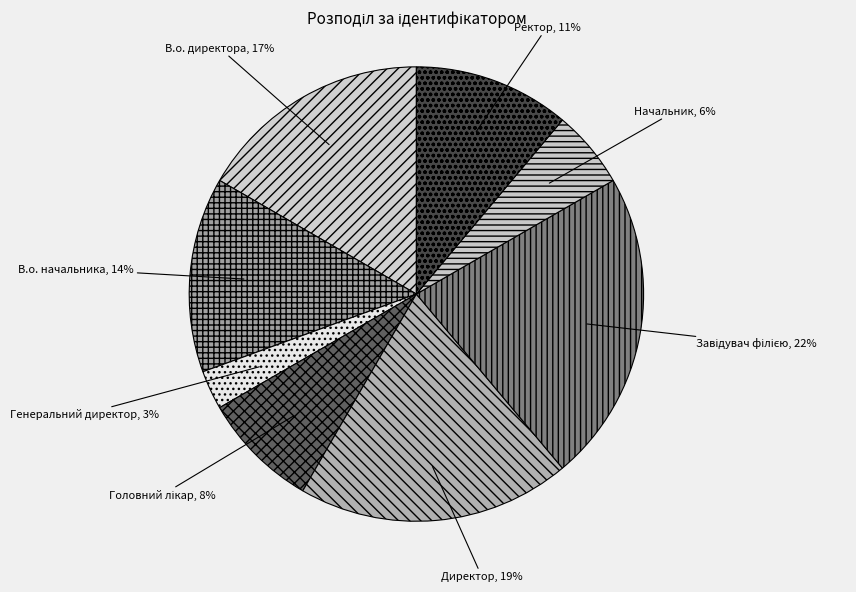

Which category has the smallest portion of the pie?

Генеральний директор